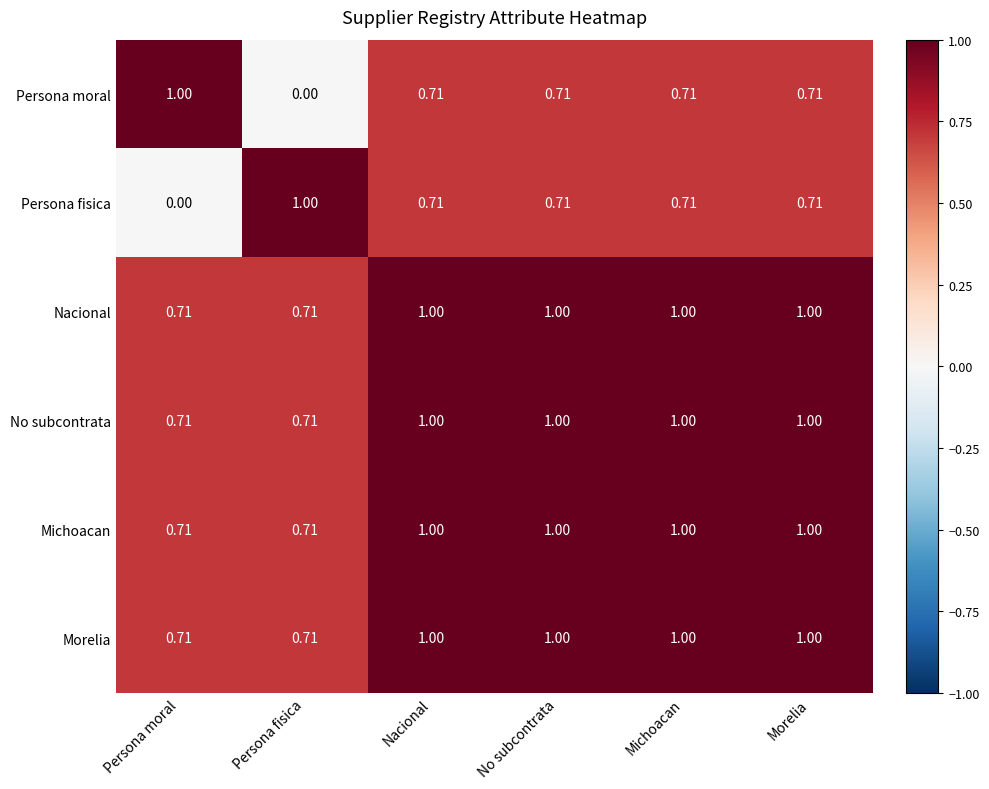

Which series changed the most between Persona fisica and Michoacan?

Persona moral